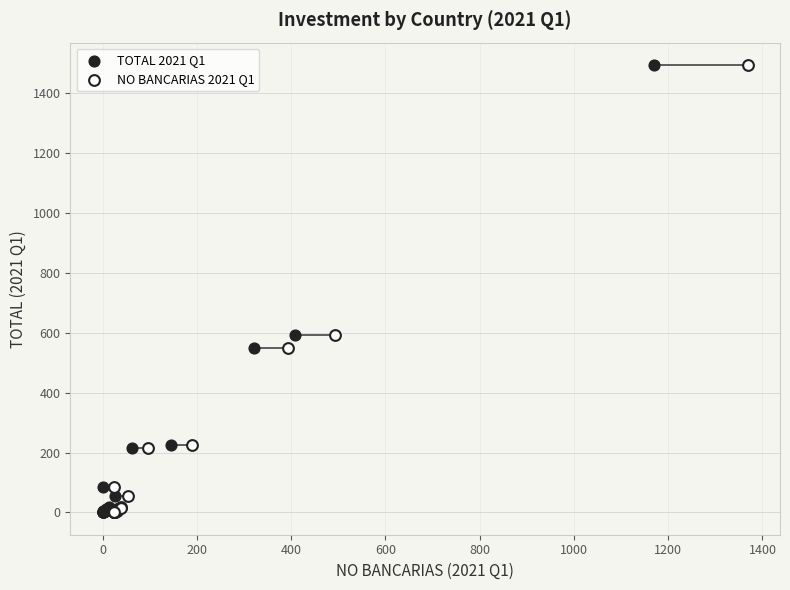

What are all the series names shown in the legend?

TOTAL 2021 Q1, NO BANCARIAS 2021 Q1